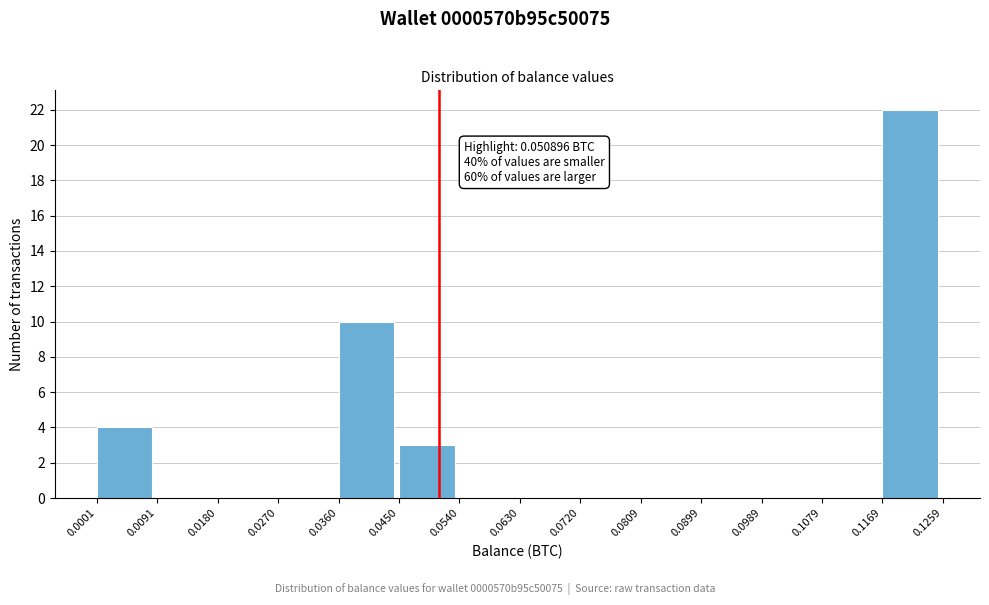

Which range on the x-axis has the tallest bar?

0.1169 to 0.1259